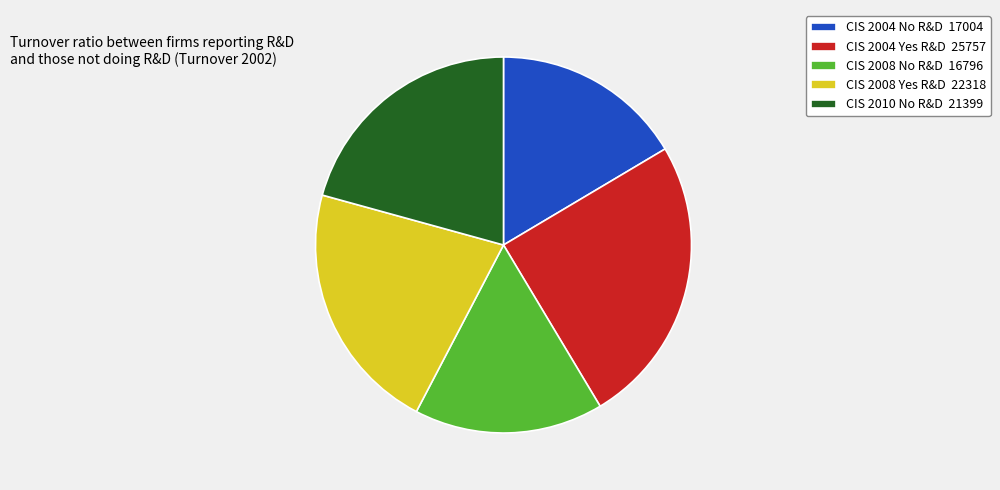

True or false: CIS 2008 No R&D 16796 accounts for 10% of the total.

False